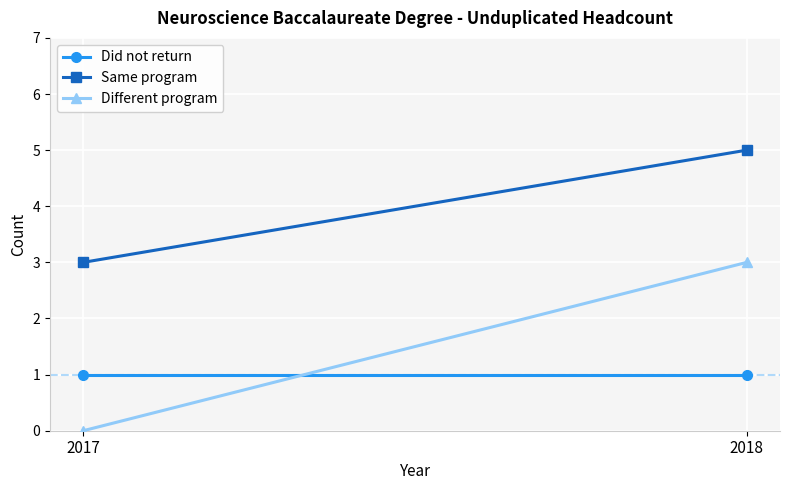

What is the average value of the Did not return series?

1